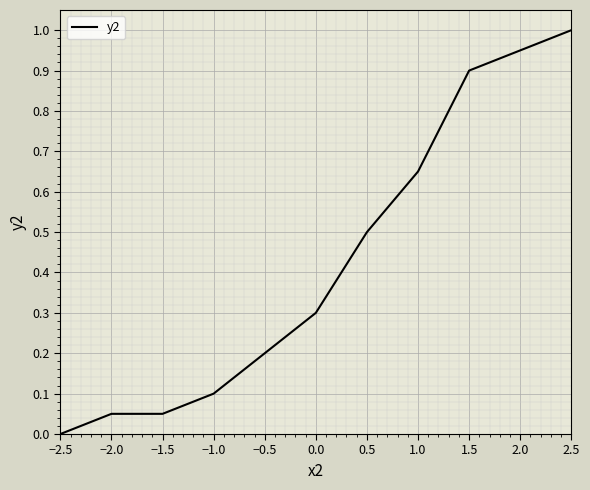

How many lines are shown in the chart?

1